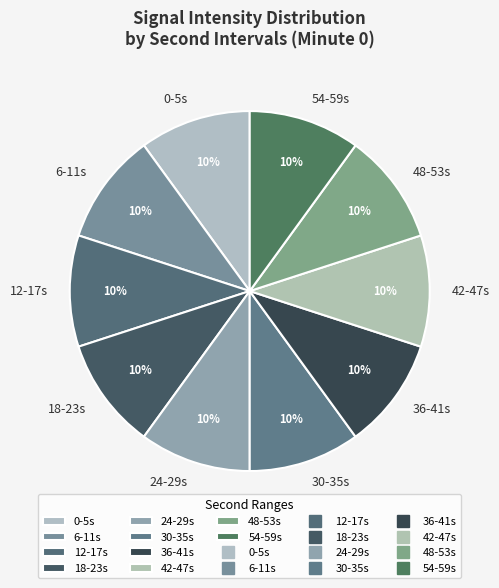

The 0-5s slice represents 1% of the pie. True or false?

False